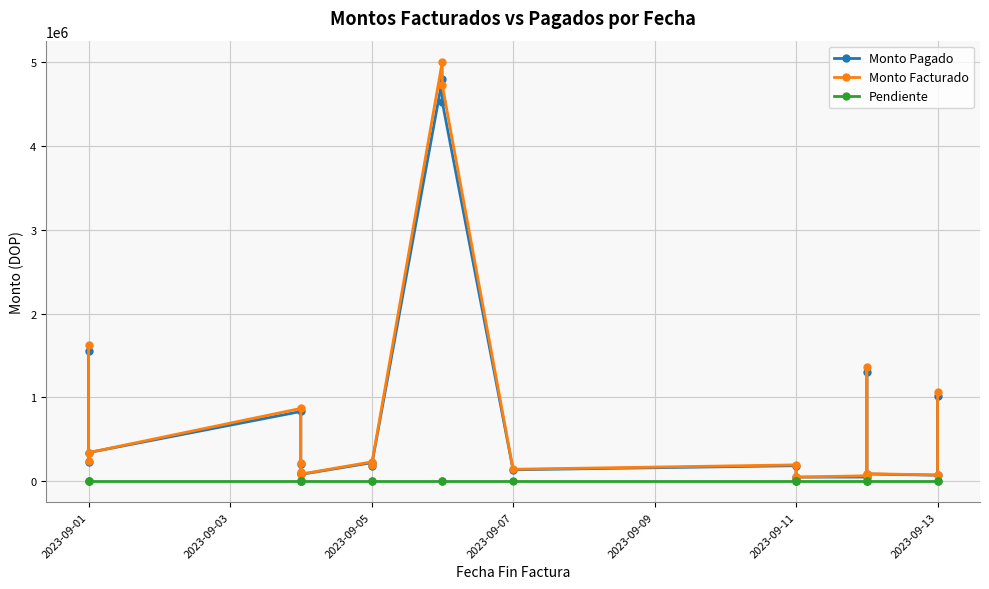

Reading right to left, extract all data points from this chart.

Monto Pagado: 1017000.0	71241.1	85880.0	1304200.8	49500.0	48333.3	12712.5	184891.9	136221.5	4523598.2	4792904.8	181479.9	220350.0	80729.0	101028.2	210486.4	831391.3	341008.0	227386.8	1556336.6
Monto Facturado: 1062000.0	74520.0	89680.0	1361908.8	64900.0	48333.3	13275.0	194623.0	142249.0	4723757.4	5004980.3	189510.0	230100.0	84301.1	105498.5	219799.9	868178.5	341008.0	236630.2	1625201.0
Pendiente: 0.0	0.0	0.0	0.0	0.0	0.0	0.0	0.0	0.0	0.0	0.0	0.0	0.0	0.0	0.0	0.0	0.0	0.0	0.0	0.0